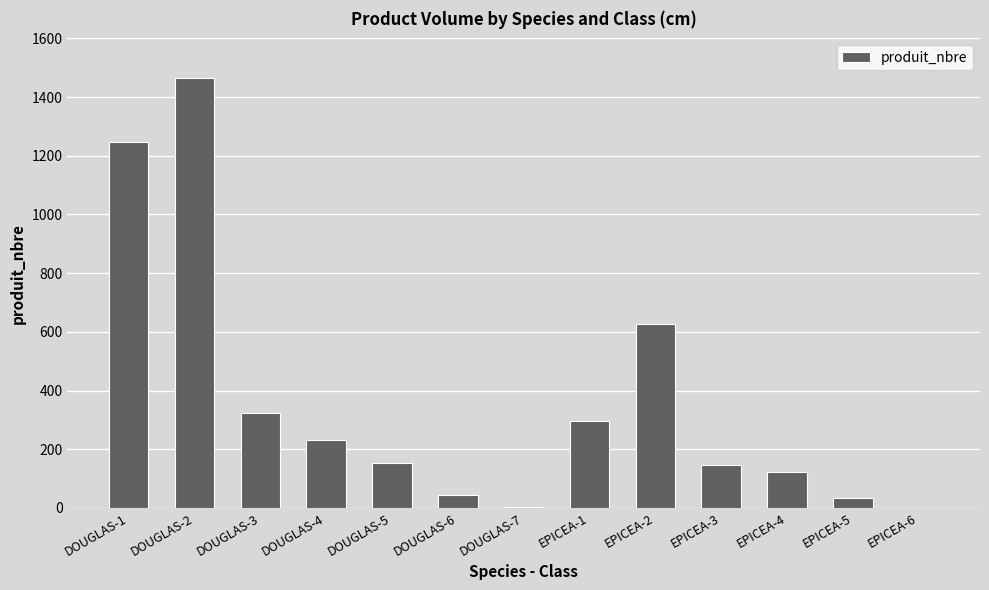

Which has a higher value, EPICEA-1 or EPICEA-3?

EPICEA-1